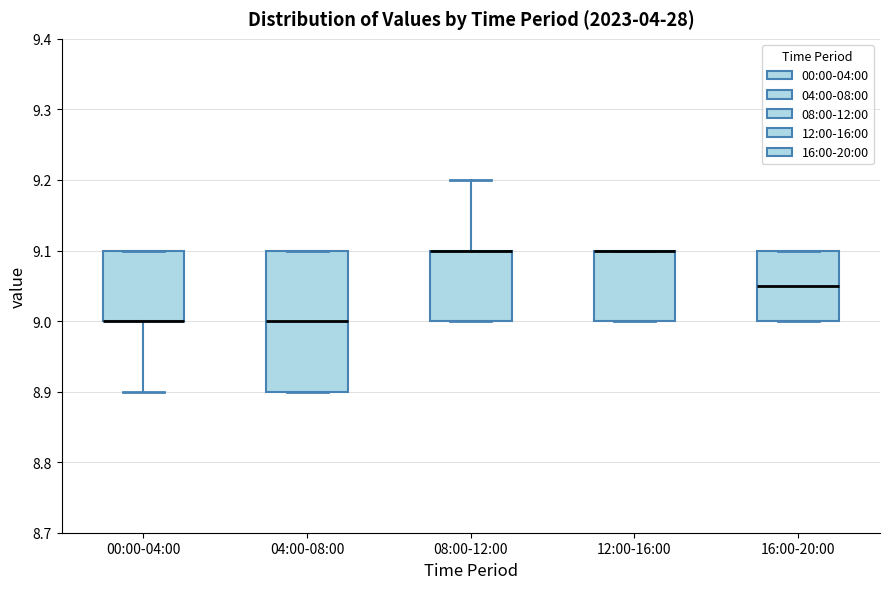

Reading left to right, read every box against the y-axis: the position of its median line, the range the box covers, and the ends of its whiskers. The values are not printed on the chart, so give them approximately, as read against the axis.

00:00-04:00: median 9.00 (drawn on the box's lower edge), box 9.00 to 9.10, whiskers 8.90 to 9.10
04:00-08:00: median 9.00, box 8.90 to 9.10, whiskers 8.90 to 9.10
08:00-12:00: median 9.10 (drawn on the box's upper edge), box 9.00 to 9.10, whiskers 9.00 to 9.20
12:00-16:00: median 9.10 (drawn on the box's upper edge), box 9.00 to 9.10, whiskers 9.00 to 9.10
16:00-20:00: median 9.05, box 9.00 to 9.10, whiskers 9.00 to 9.10